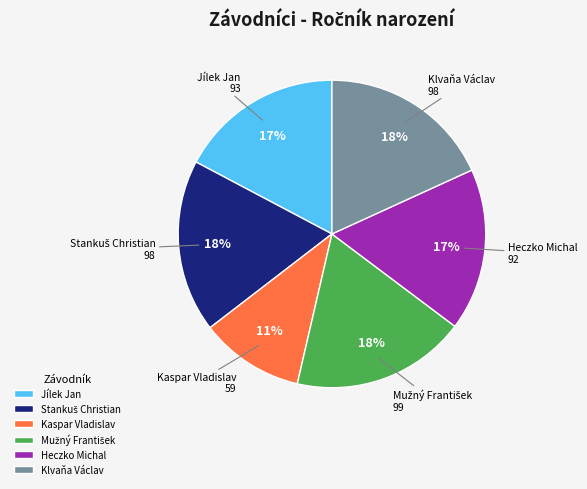

To the nearest percent, what portion does Klvaňa Václav represent?

18%